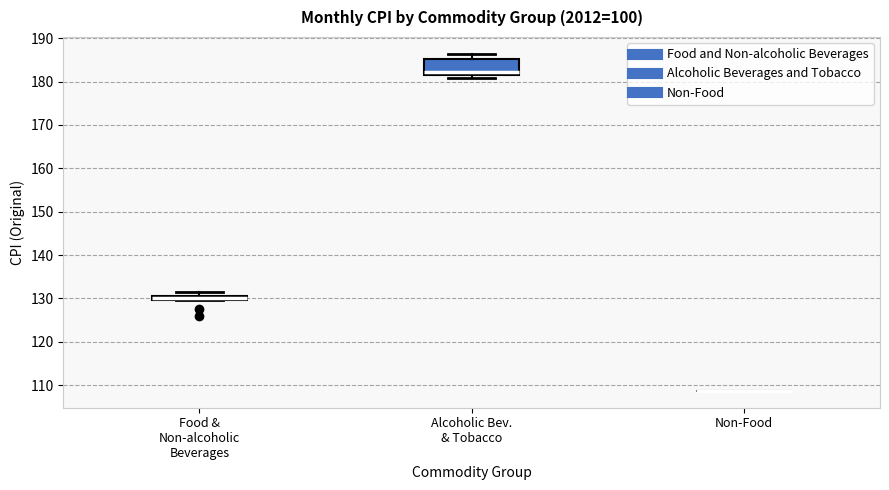

Comparing the boxes themselves (not the whiskers), which one is the tallest?

Alcoholic Bev. & Tobacco